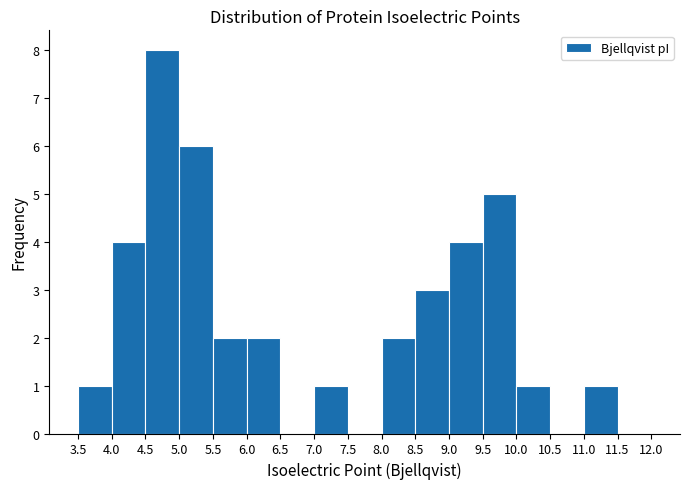

Reading left to right, list every bar in this chart as the range it spans on the x-axis followed by its height. The values are not printed on the chart, so give them approximately, as read against the axis.

3.5 to 4.0: 1
4.0 to 4.5: 4
4.5 to 5.0: 8
5.0 to 5.5: 6
5.5 to 6.0: 2
6.0 to 6.5: 2
6.5 to 7.0: 0
7.0 to 7.5: 1
7.5 to 8.0: 0
8.0 to 8.5: 2
8.5 to 9.0: 3
9.0 to 9.5: 4
9.5 to 10.0: 5
10.0 to 10.5: 1
10.5 to 11.0: 0
11.0 to 11.5: 1
11.5 to 12.0: 0